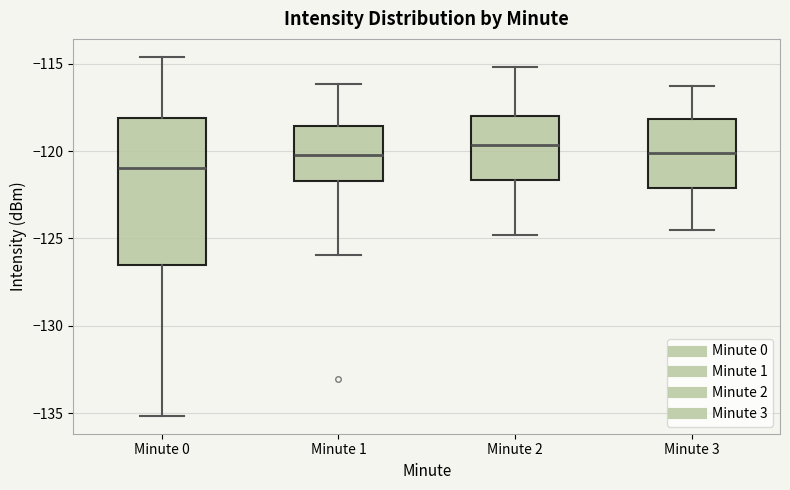

Which box is the tallest, from its lower edge to its upper edge?

Minute 0